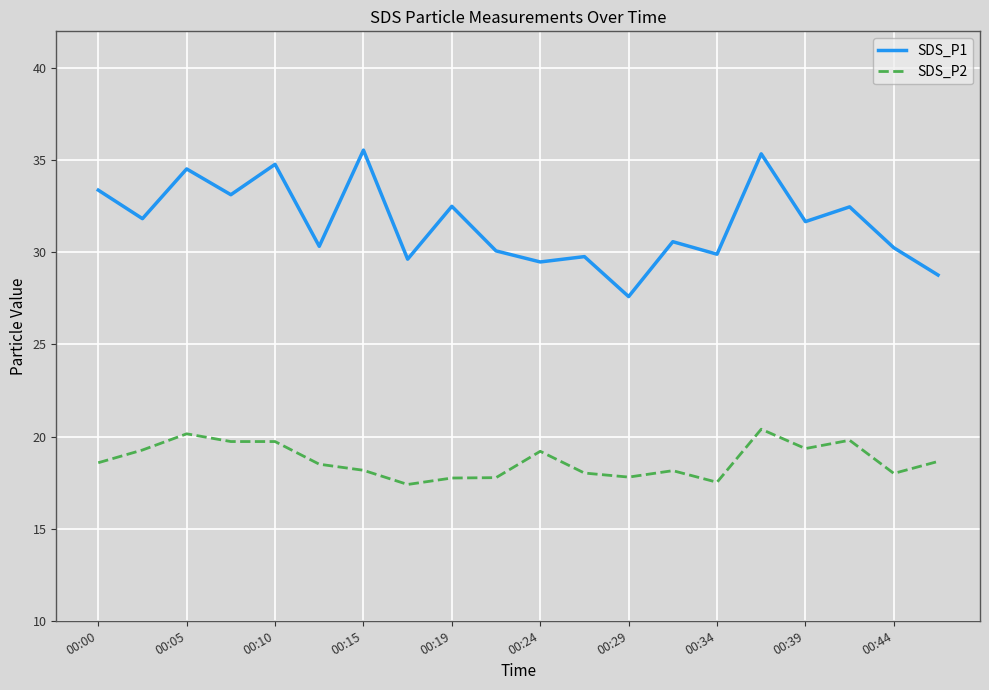

Which series has the largest range (max minus min)?

SDS_P1